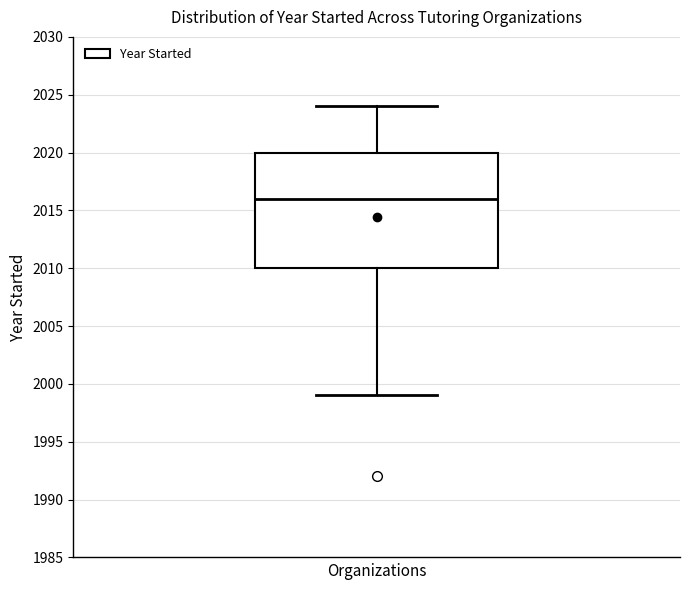

Read this box plot against the y-axis: the position of the median line, the range covered by the box, and the ends of both whiskers. The values are not printed on the chart, so give them approximately, as read against the axis.

median 2016, box 2010 to 2020, whiskers 1999 to 2024